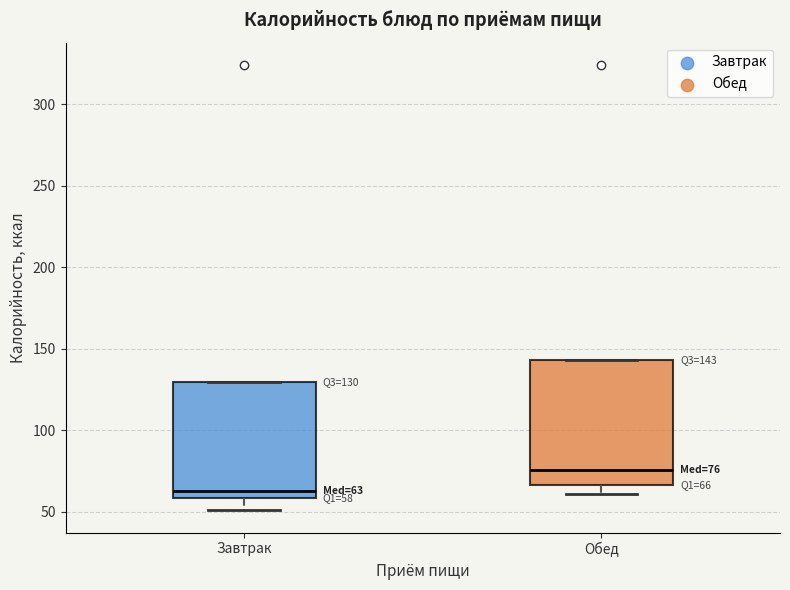

Comparing the boxes themselves (not the whiskers), which one is the tallest?

Обед